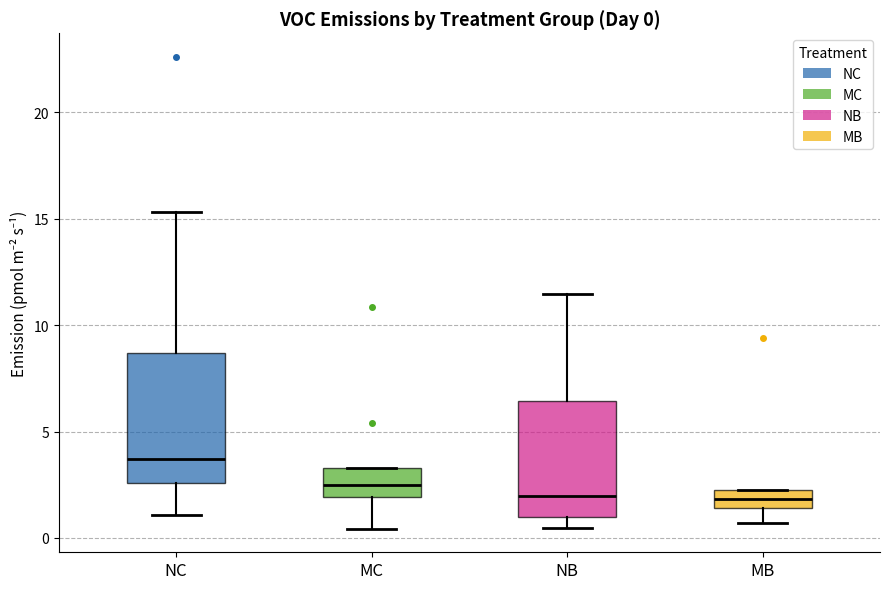

Which box is the tallest, from its lower edge to its upper edge?

NC